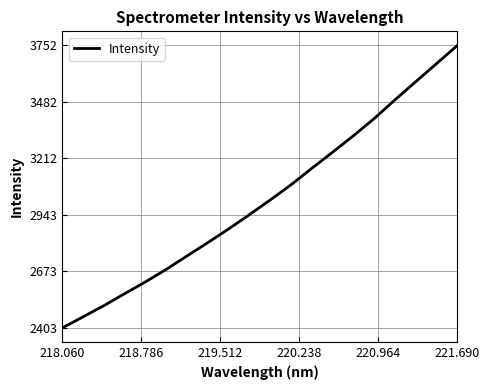

Reading left to right, list all the values displayed in this chart.

2402.9	2455.9	2509.2	2566.6	2622.8	2682.8	2746.9	2810.6	2875.9	2944.2	3014.4	3086.7	3165.5	3242.5	3321.0	3403.0	3492.4	3579.2	3665.6	3752.0